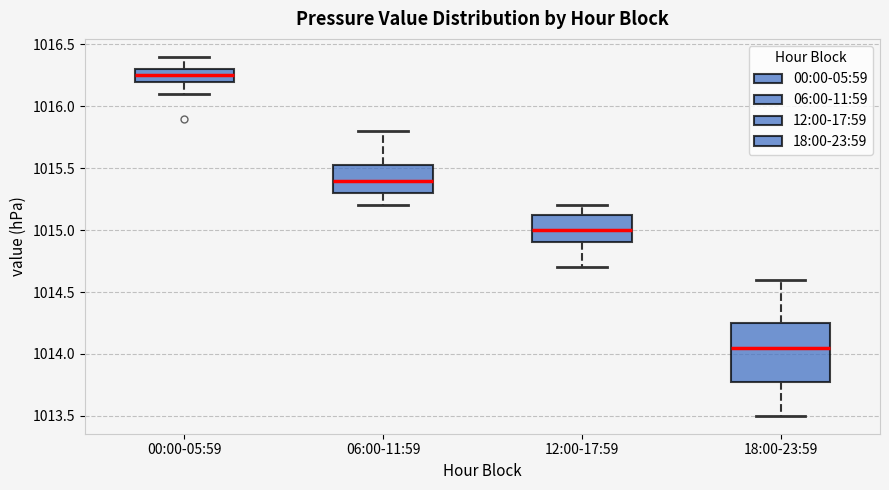

Where is the lower edge of the box for 00:00-05:59 on the y-axis? The values are not printed on the chart, so give them approximately, as read against the axis.

1016.20